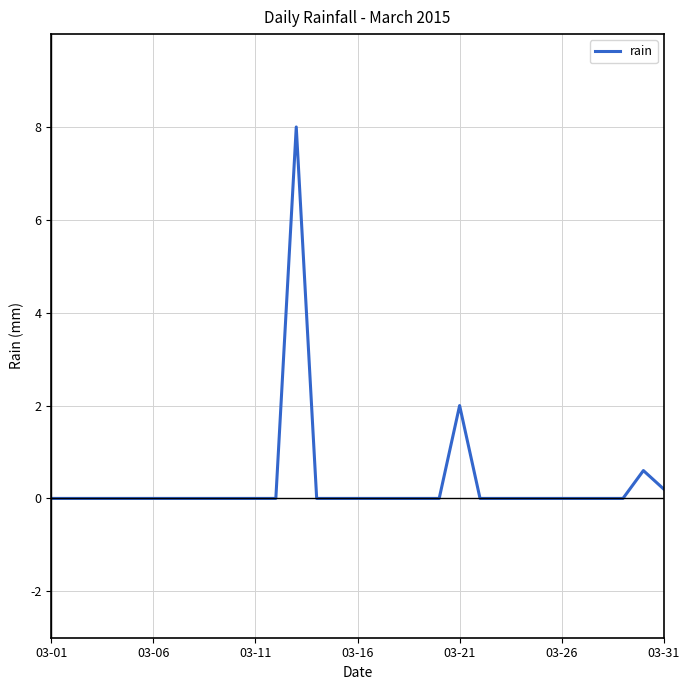

What is the difference between the maximum and minimum values?

8.0